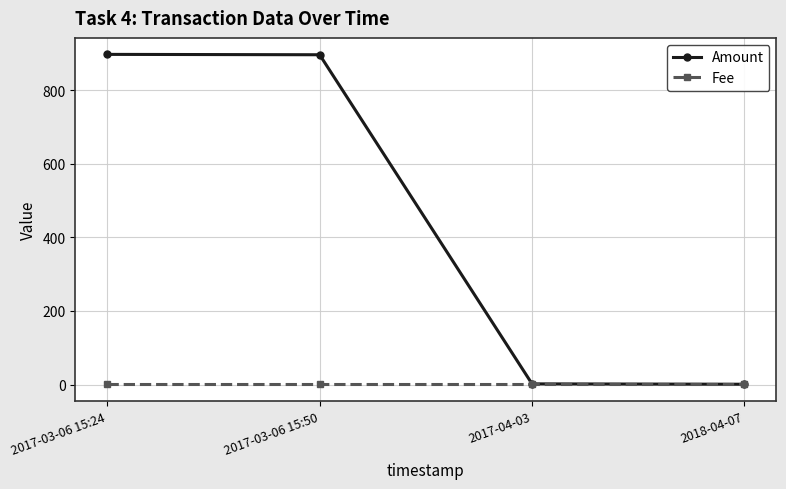

How many lines are shown in the chart?

2